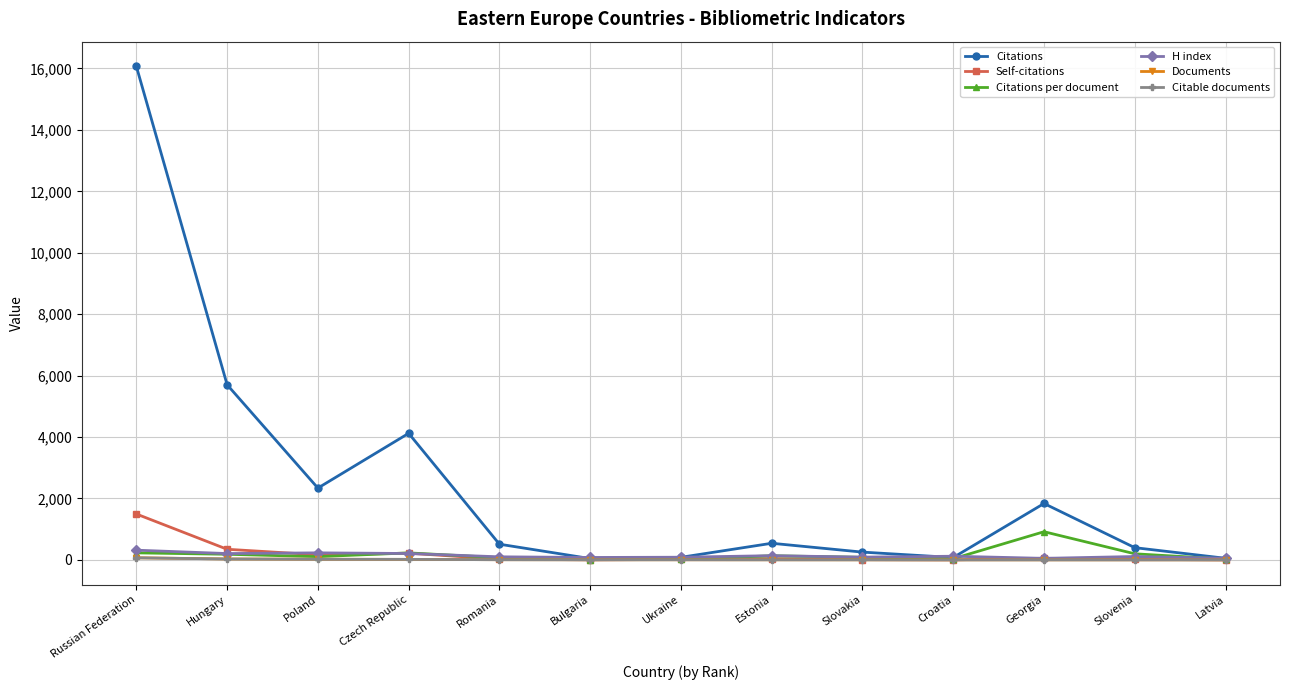

Which series has the widest spread of values?

Citations